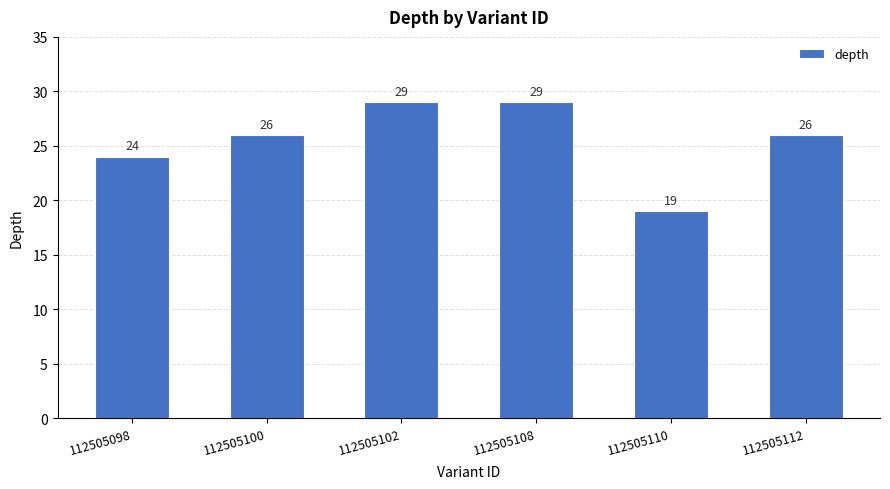

What is the minimum value shown in the chart?

19